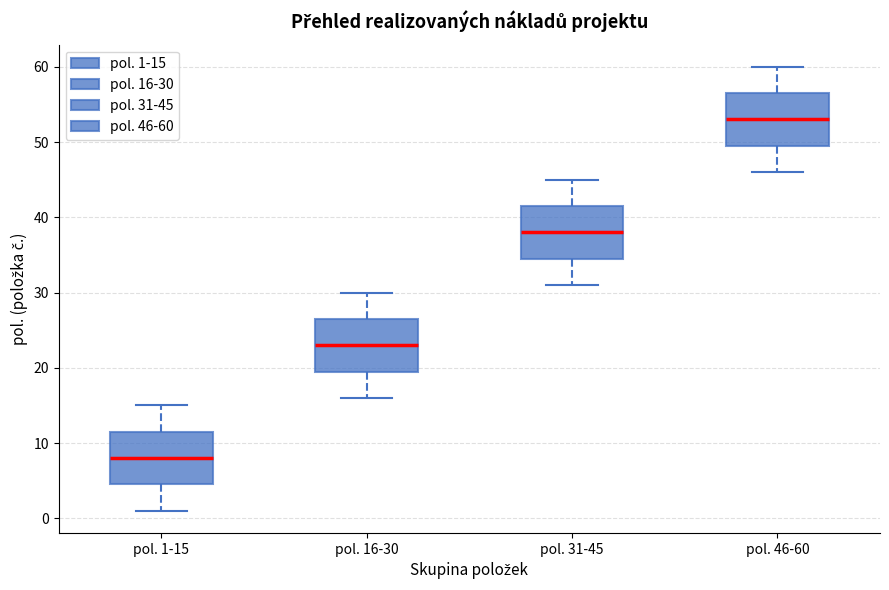

Where is the lower edge of the box for pol. 46-60 on the y-axis? The values are not printed on the chart, so give them approximately, as read against the axis.

50